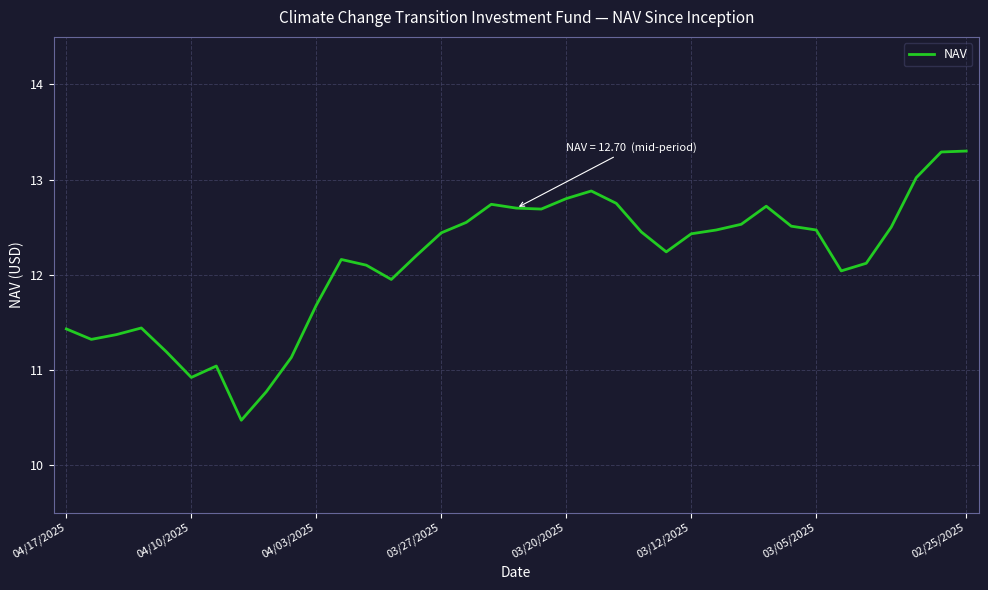

What is the difference between the maximum and minimum values?

2.8